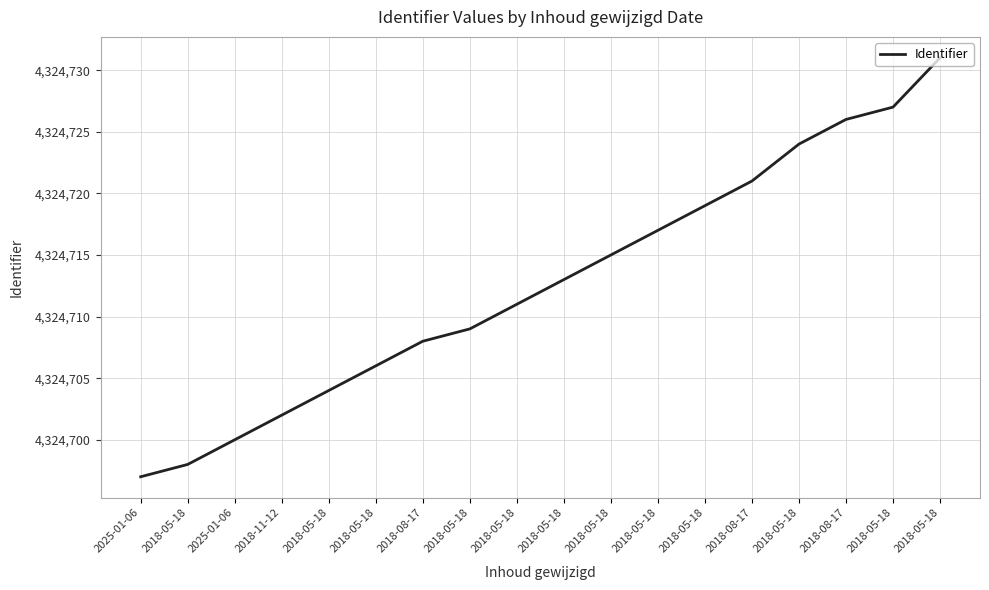

Which category has the highest value across all series?

2018-05-18